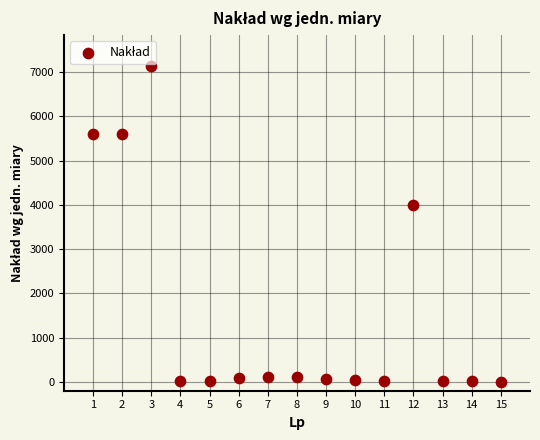

What is the range of Y values (max minus min)?

7126.4